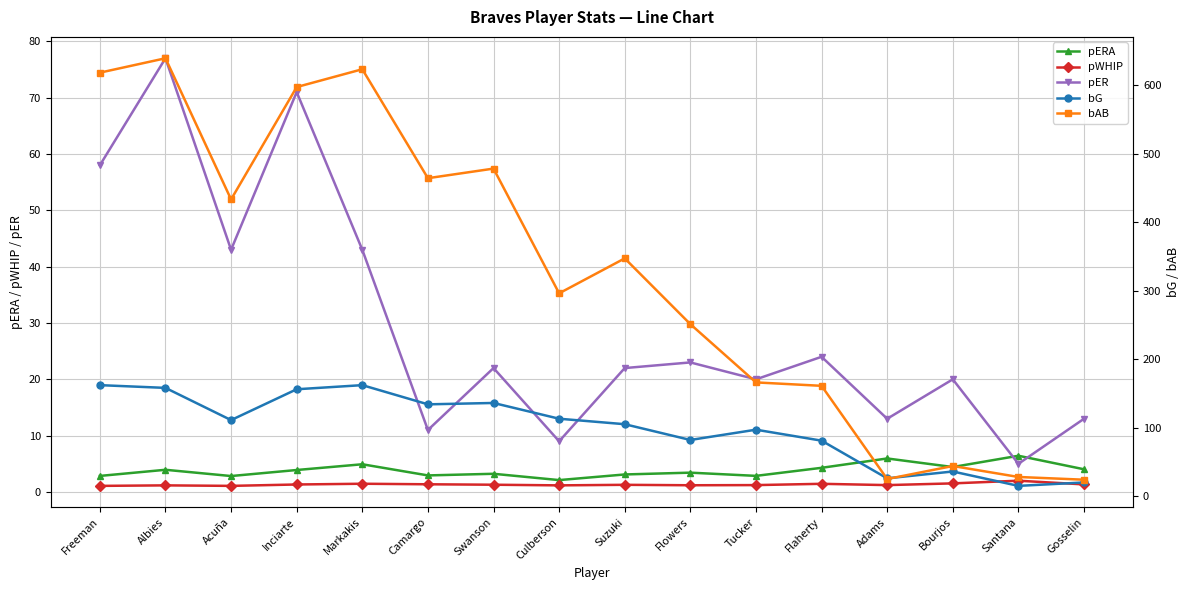

The bAB series shows 86.1 at Flowers. True or false?

False